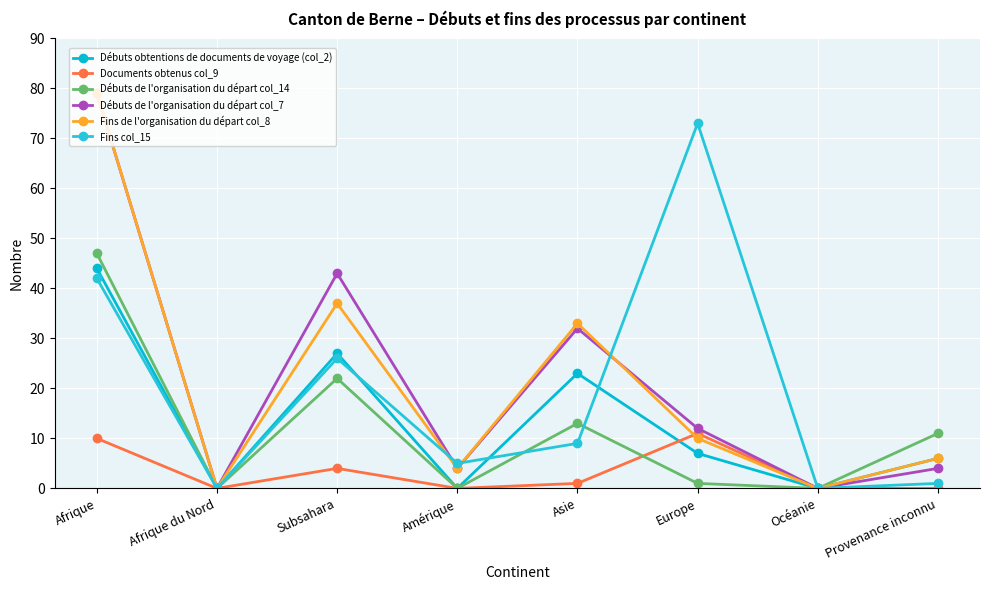

Which series has the largest total across all categories?

Débuts de l'organisation du départ col_7